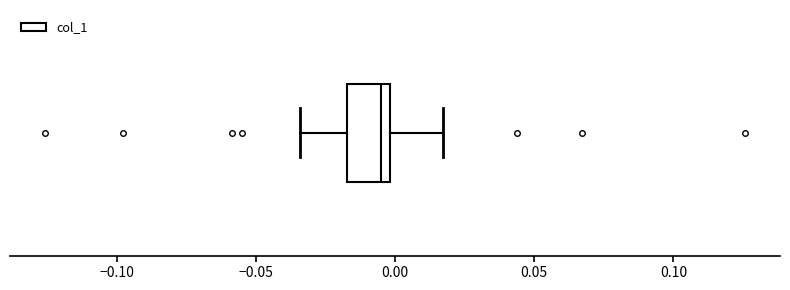

Where does the right whisker of the box end on the x-axis? The values are not printed on the chart, so give them approximately, as read against the axis.

0.015